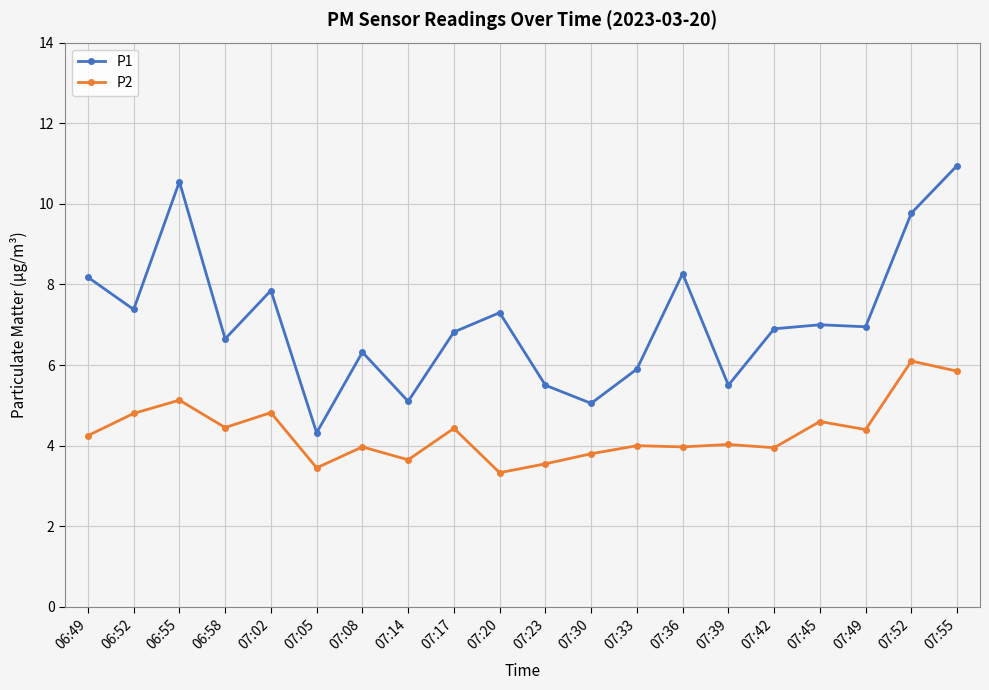

What is the difference between the maximum and minimum values in the P2 series?

2.8